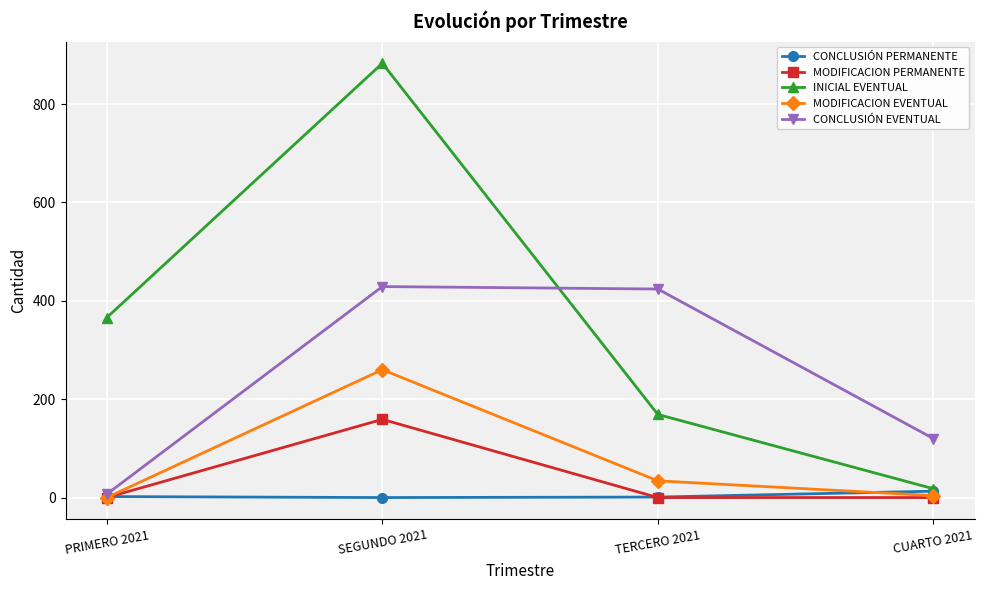

What is the maximum value shown in the chart?

883